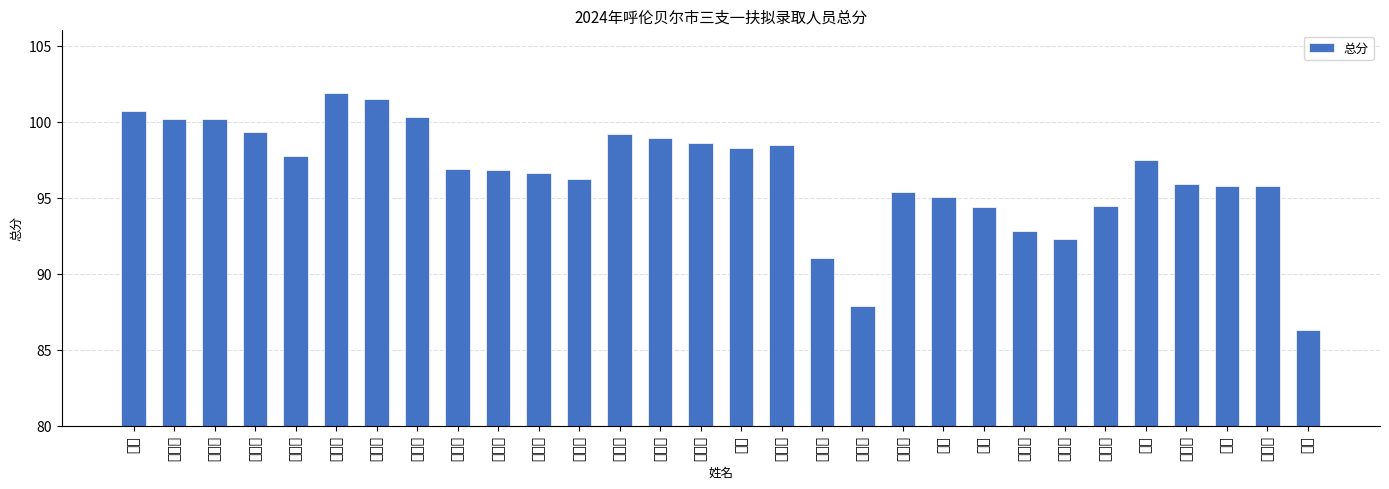

At which label does the data first exceed 96?

康塏